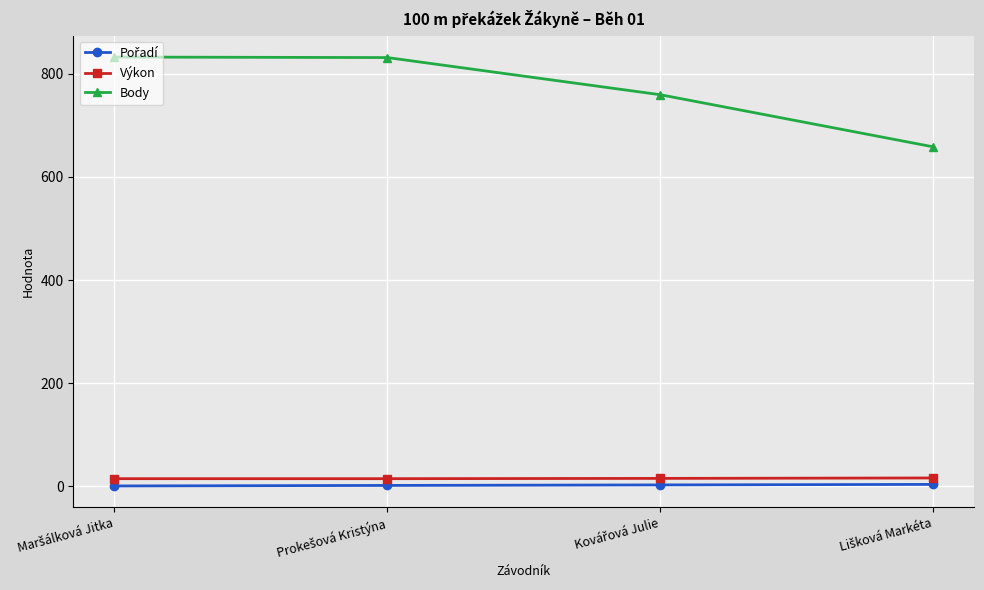

True or false: Výkon has more than 1 points higher than both neighbors.

False